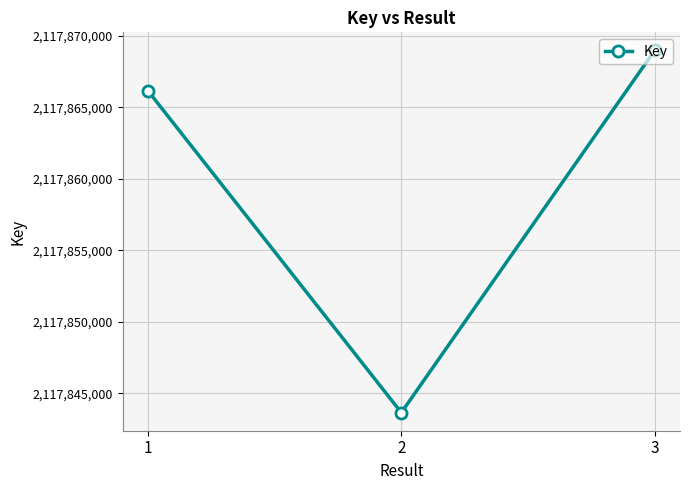

What is the greatest value displayed?

2117868973